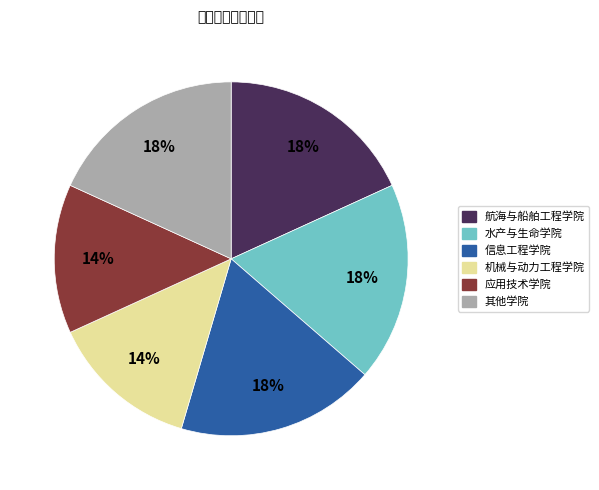

Does any single category account for the majority?

No